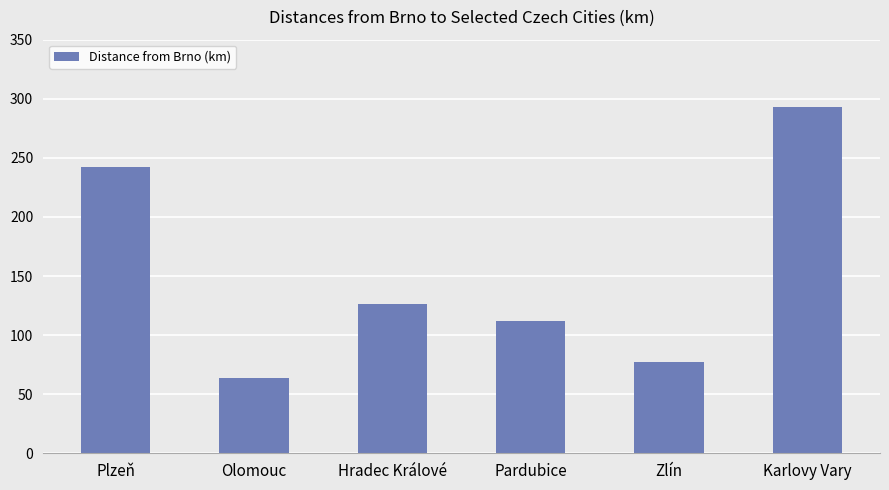

How many distinct data groups are displayed?

1